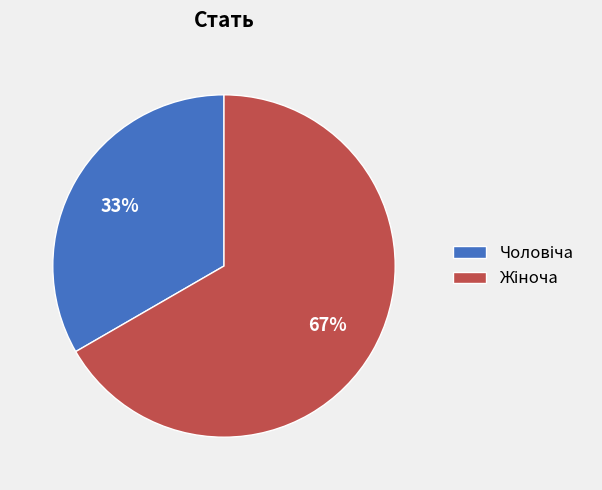

To the nearest percent, what is the average slice percentage?

50%